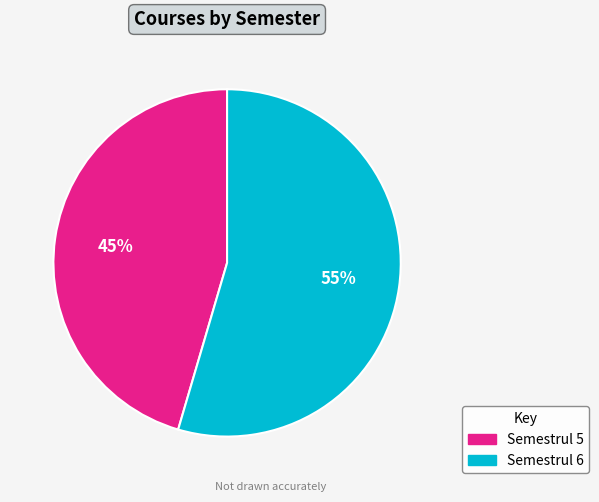

How many slices are in this pie chart?

2